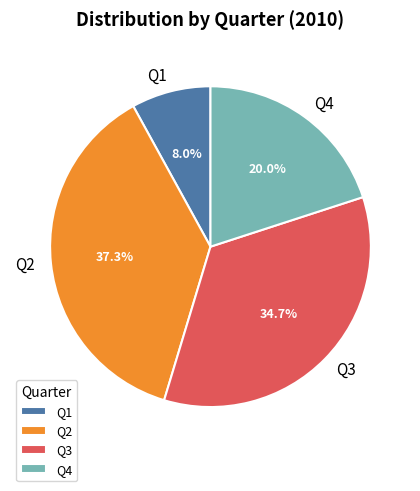

Is there any slice that represents more than half of the pie?

No